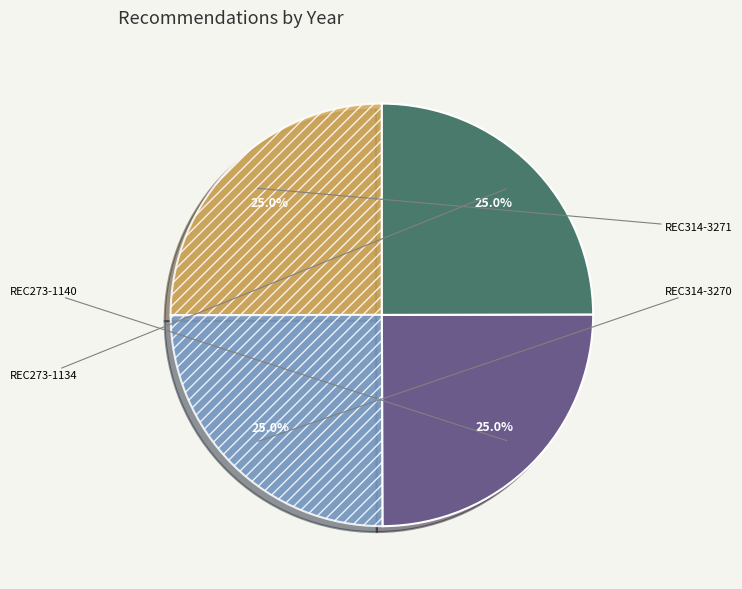

Rank the categories by value from lowest to highest.

REC273-1140, REC273-1134, REC314-3271, REC314-3270